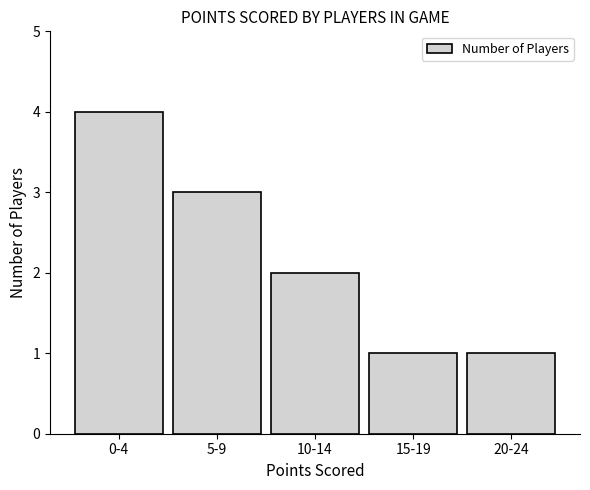

Reading left to right, transcribe all the data shown in this chart.

4	3	2	1	1